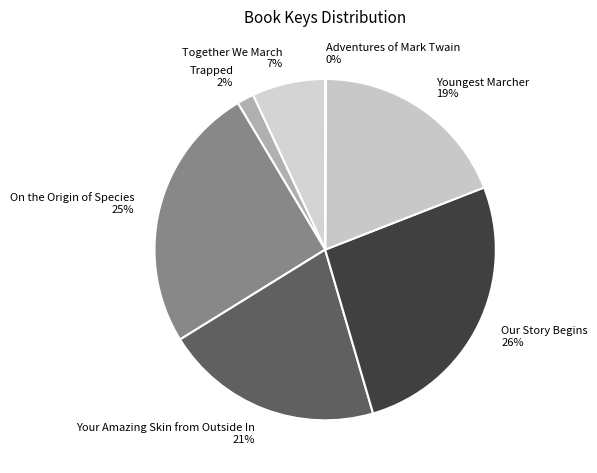

What is the largest slice in the pie chart?

Our Story Begins